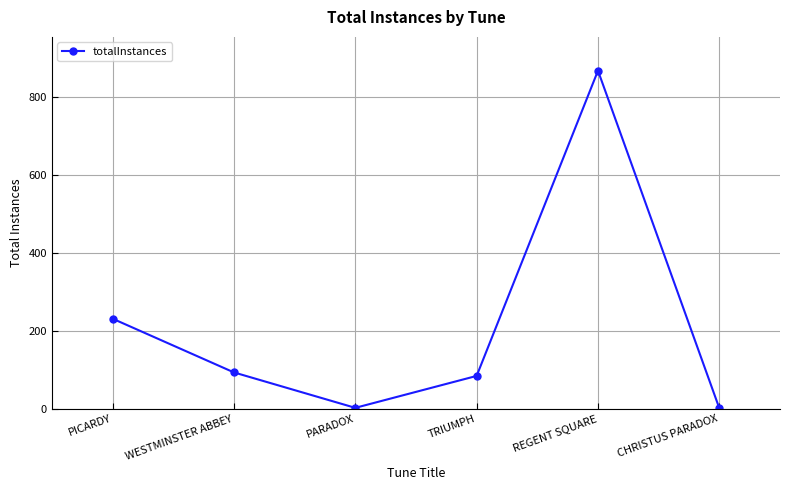

What is the average value?

213